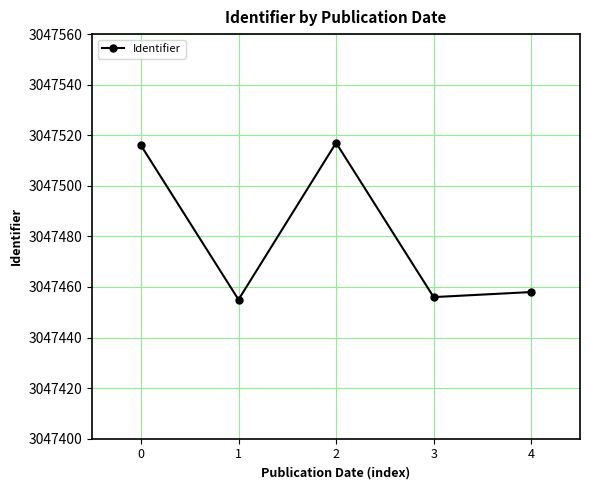

Is it true that the value at 1 is 3047455?

True